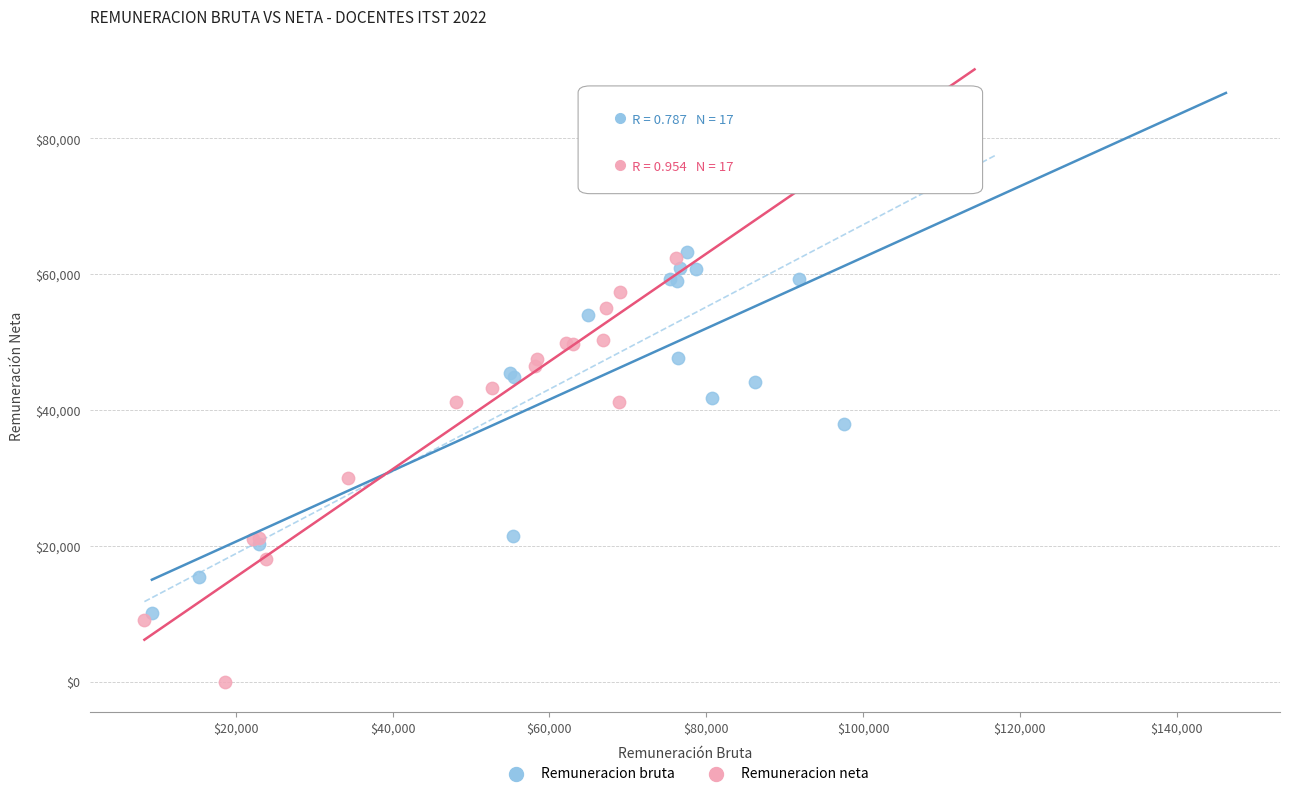

Which series has the largest Y range (max minus min)?

Remuneracion neta